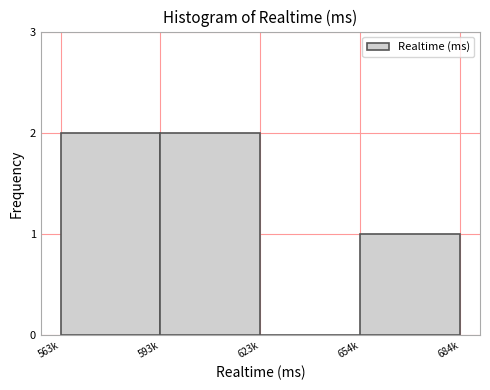

Reading left to right, transcribe all the data shown in this chart.

563k=2	593k=2	623k=0	654k=1